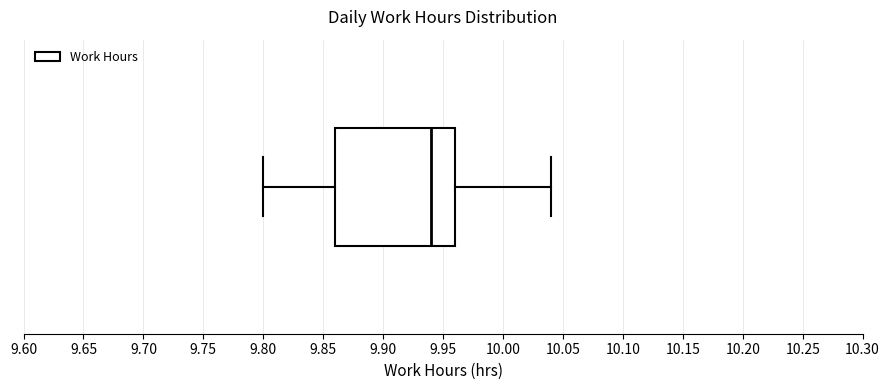

Where does the right whisker of the box end on the x-axis? The values are not printed on the chart, so give them approximately, as read against the axis.

10.04